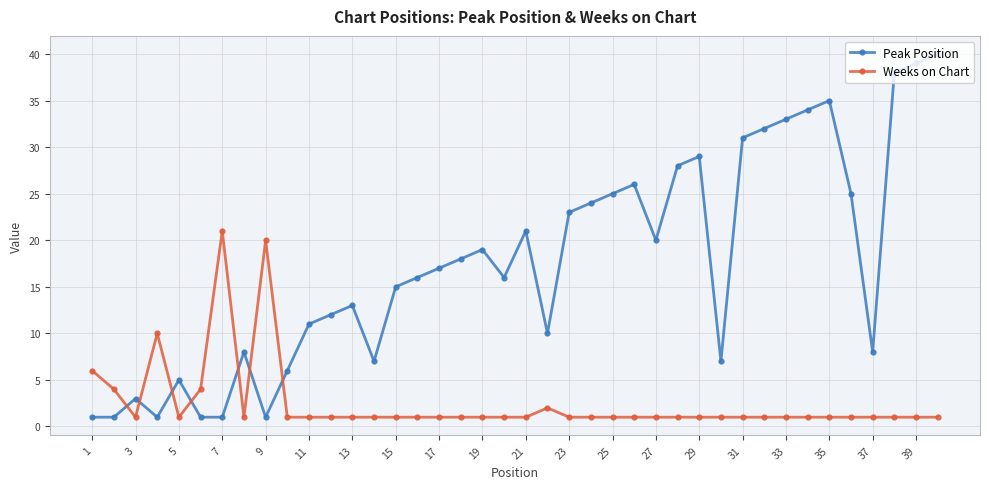

What is the greatest value displayed?

40